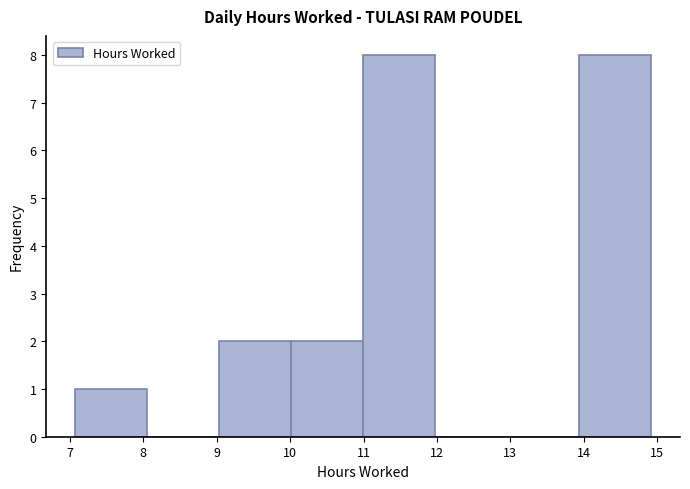

Reading left to right, list every bar in this chart as the range it spans on the x-axis followed by its height. Neither the bar edges nor the heights are printed on the chart, so give them approximately, as read against the axes.

7.1 to 8.1: 1
8.1 to 9.0: 0
9.0 to 10.0: 2
10.0 to 11.0: 2
11.0 to 12.0: 8
12.0 to 13.0: 0
13.0 to 13.9: 0
13.9 to 14.9: 8